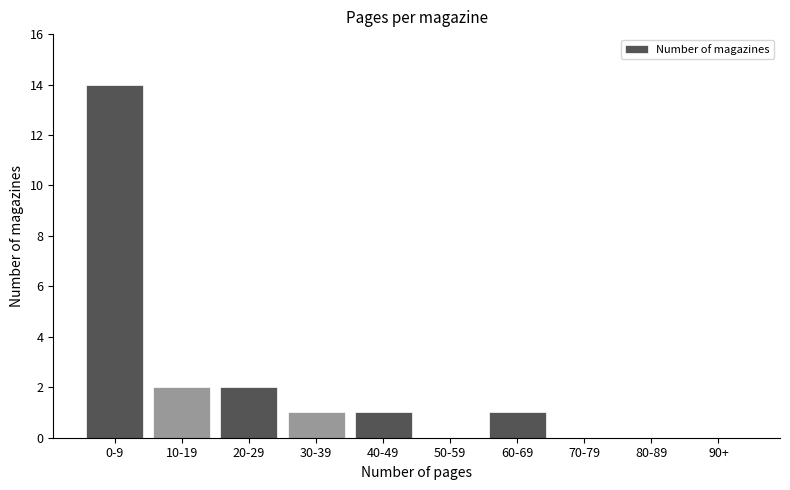

Reading right to left, transcribe all the data shown in this chart.

90+=0	80-89=0	70-79=0	60-69=1	50-59=0	40-49=1	30-39=1	20-29=2	10-19=2	0-9=14